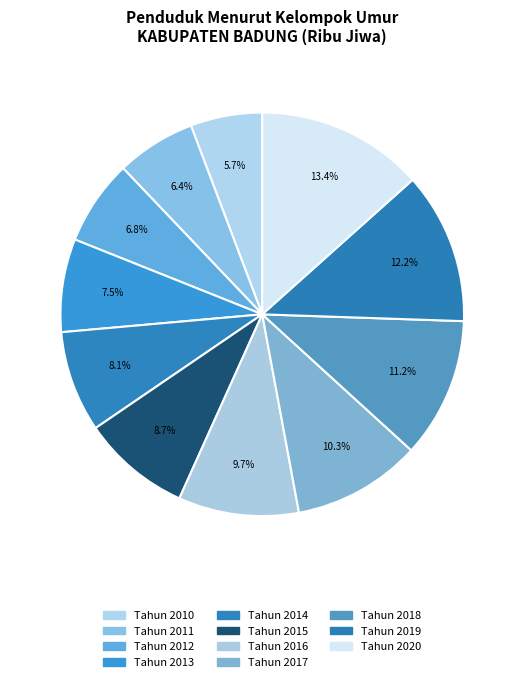

To the nearest percent, what is the difference between the Tahun 2011 and Tahun 2020 slice percentages?

7%